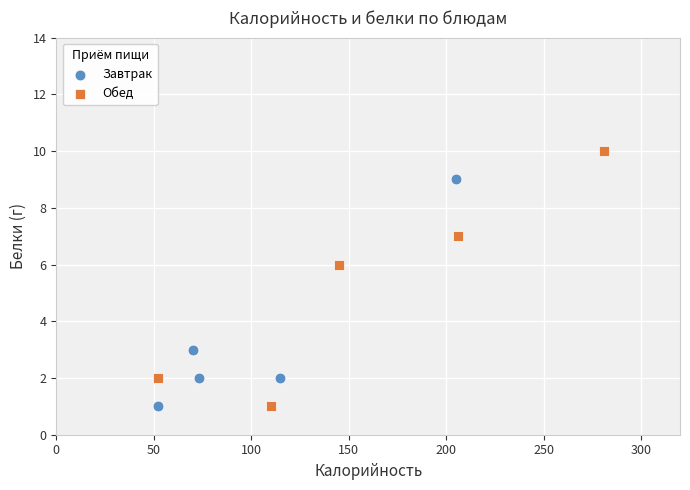

Which series has the widest spread of Y values?

Обед